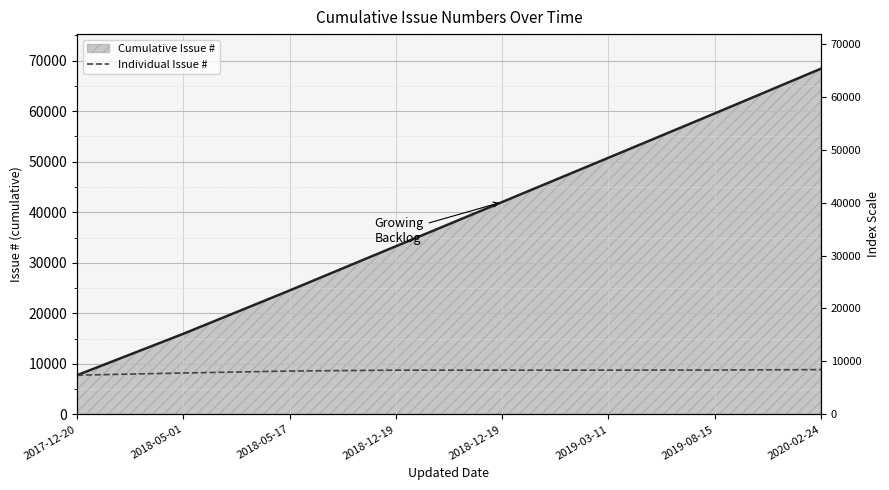

What is the minimum value shown in the chart?

7754